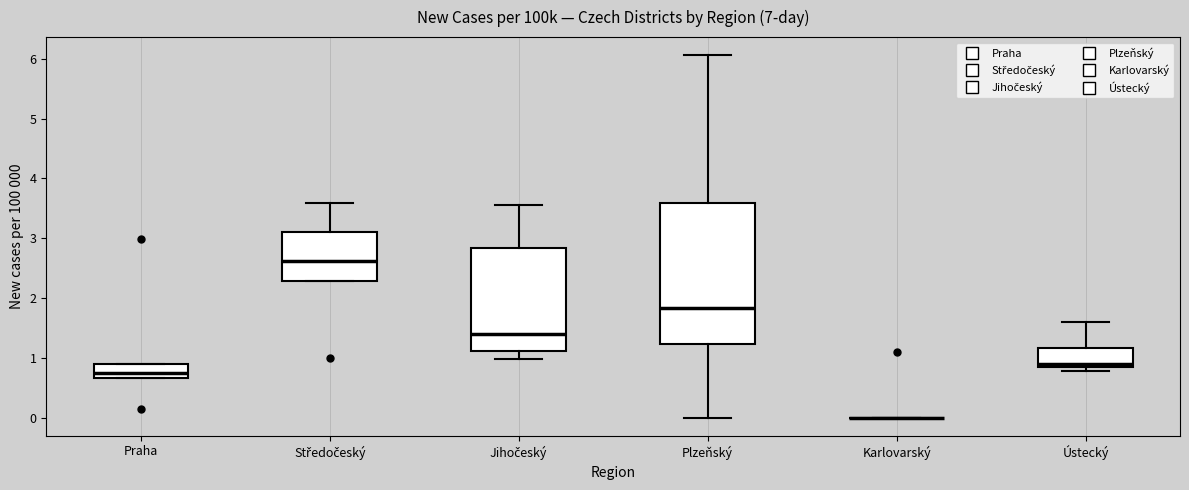

Which box is the tallest, from its lower edge to its upper edge?

Plzeňský